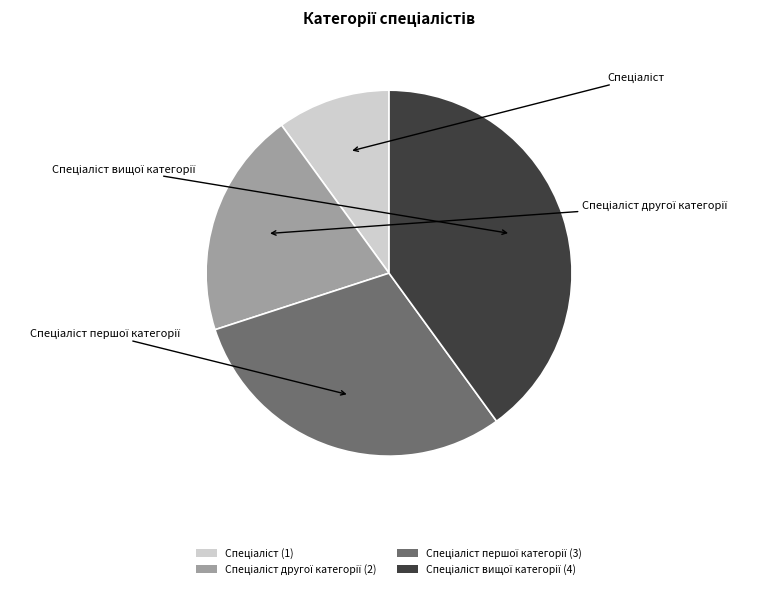

Is there a majority slice in this chart?

No